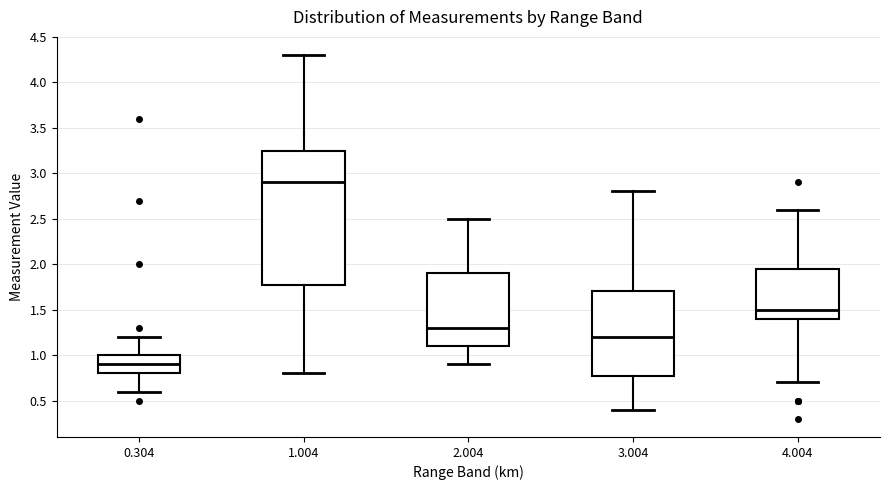

Reading left to right, transcribe this box plot: for each box, give where its median line is, the range the box spans, and where its two whiskers end, as read against the y-axis. The values are not printed on the chart, so give them approximately, as read against the axis.

0.304: median 0.90, box 0.80 to 1.00, whiskers 0.60 to 1.20
1.004: median 2.90, box 1.80 to 3.25, whiskers 0.80 to 4.30
2.004: median 1.30, box 1.10 to 1.90, whiskers 0.90 to 2.50
3.004: median 1.20, box 0.80 to 1.70, whiskers 0.40 to 2.80
4.004: median 1.50, box 1.40 to 1.95, whiskers 0.70 to 2.60